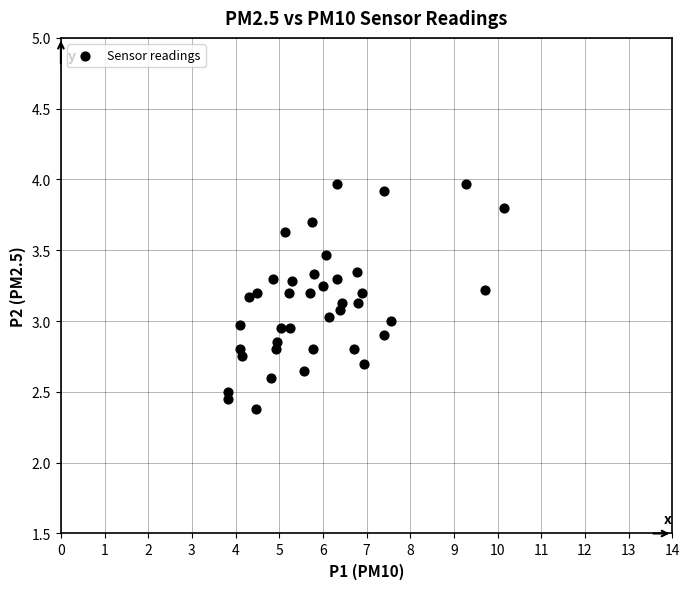

What is the range of Y values (max minus min)?

1.6